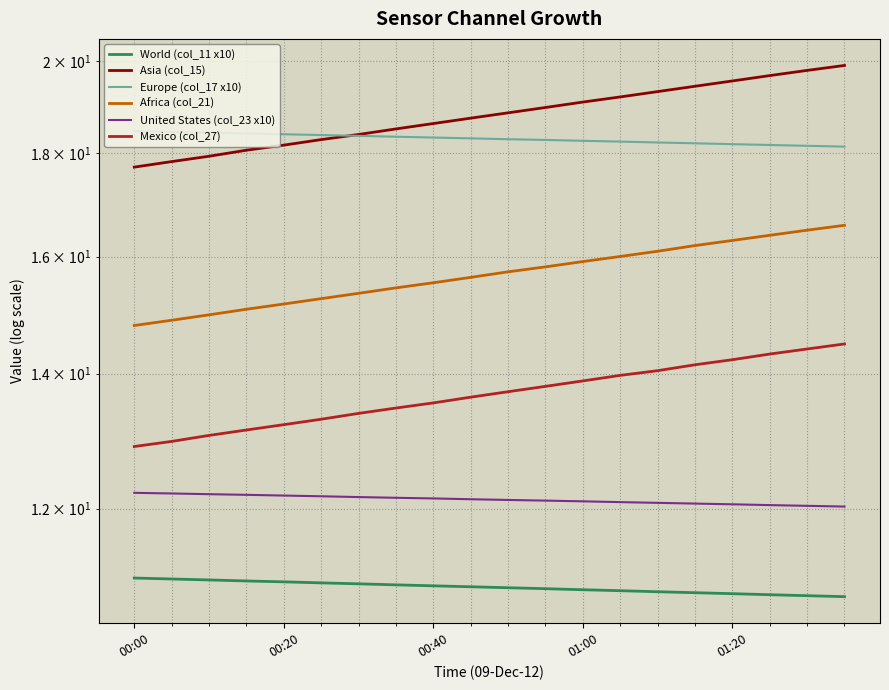

Is this an area chart (filled region under the line)?

No